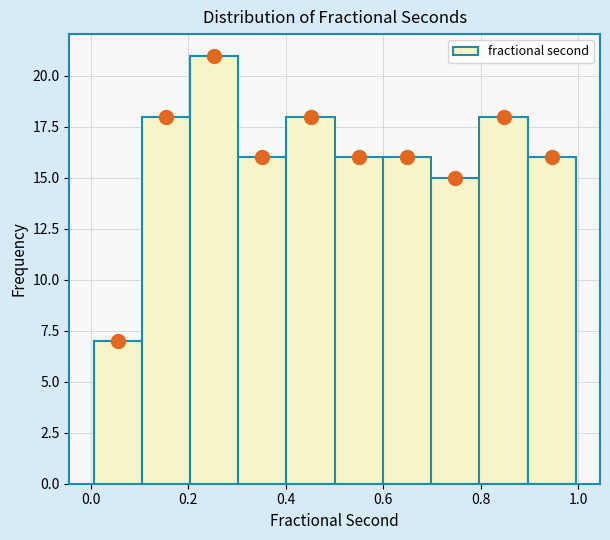

What is the height of the bar covering 0.0 to 0.1 on the x-axis? Neither the bar edges nor the heights are printed on the chart, so give them approximately, as read against the axes.

7